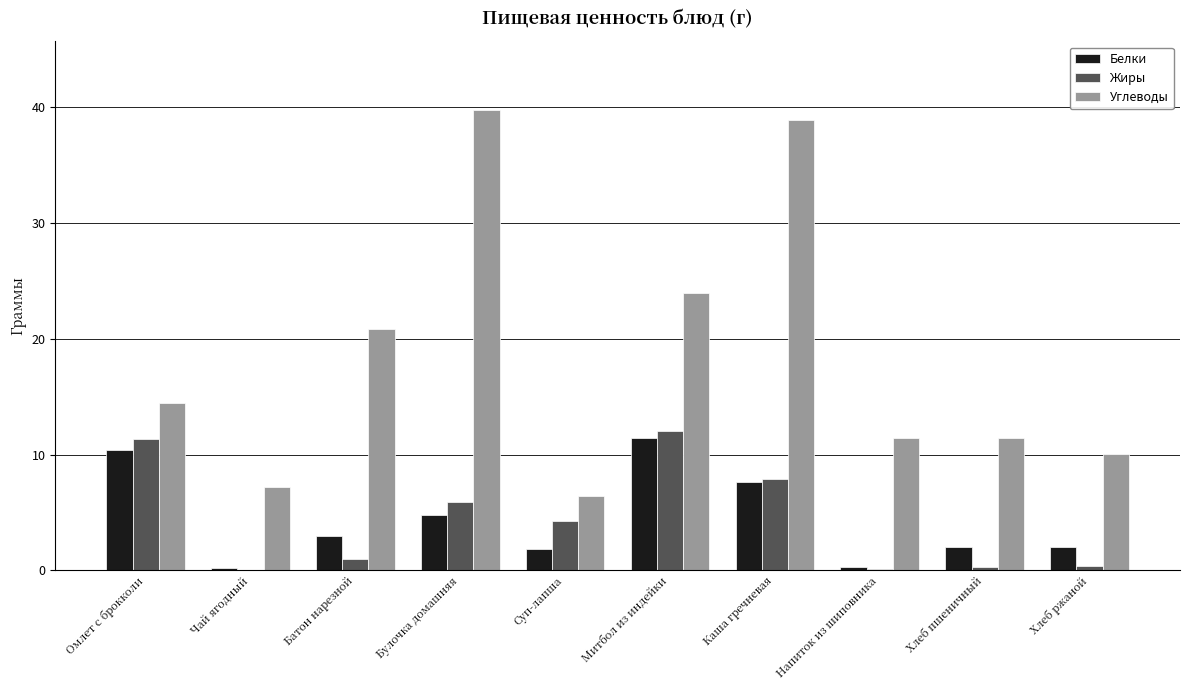

Is it true that Углеводы equals 38.9 at Каша гречневая?

True